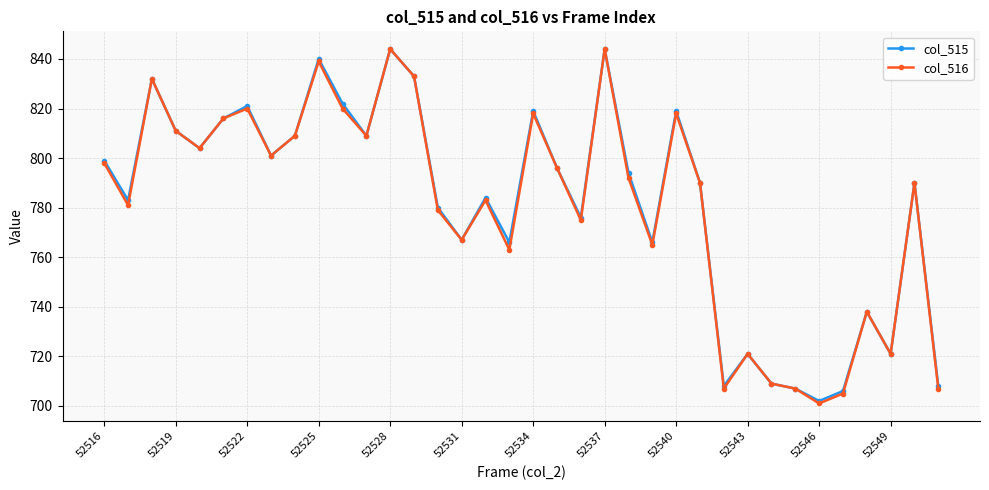

True or false: col_516 has more than 0 points higher than both neighbors.

True